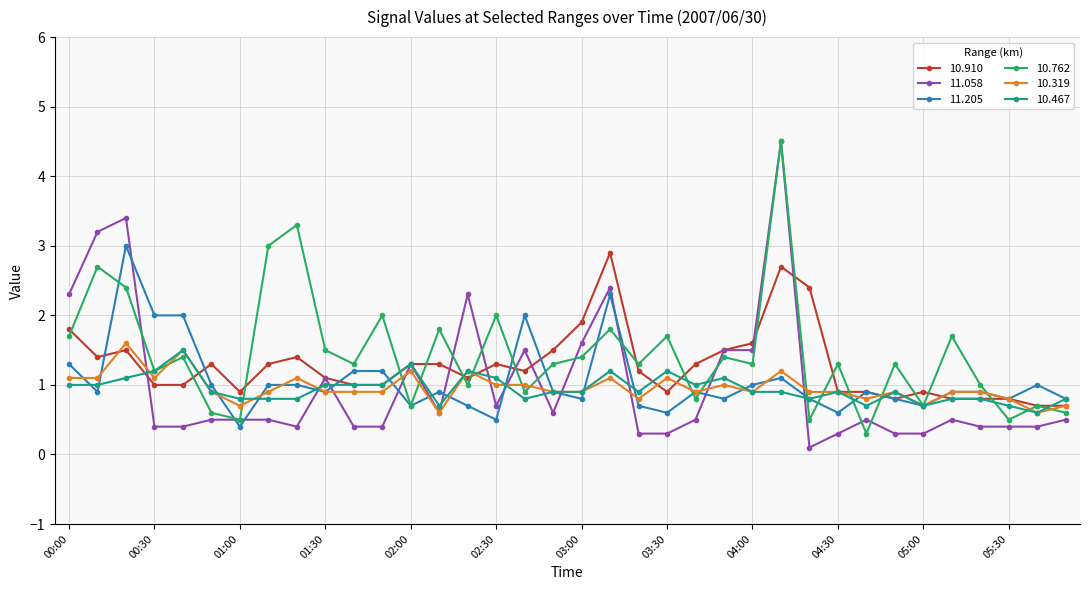

What is the value of the 10.910 point at the 32nd from the left?

0.8